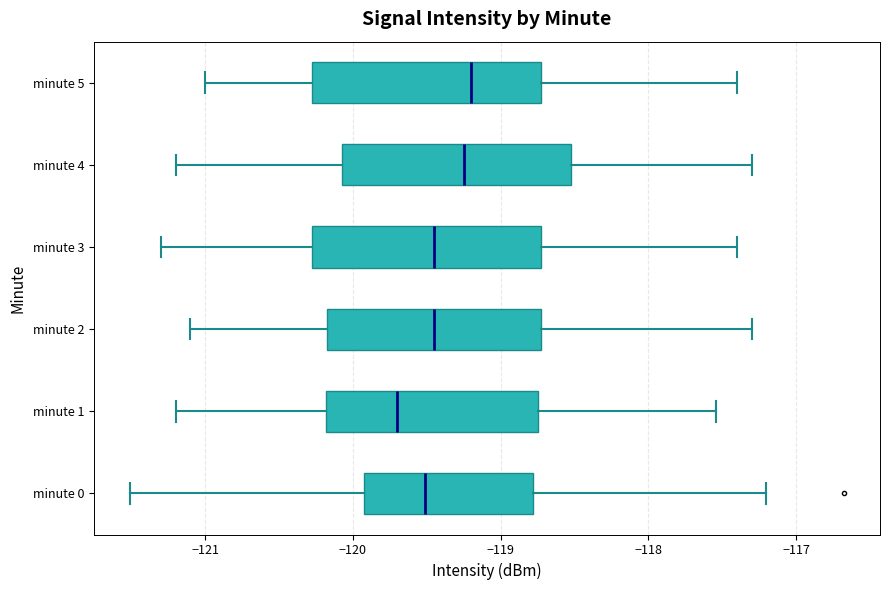

Reading bottom to top, transcribe this box plot: for each box, give where its median line is, the range the box spans, and where its two whiskers end, as read against the x-axis. The values are not printed on the chart, so give them approximately, as read against the axis.

minute 0: median -119.5, box -119.9 to -118.8, whiskers -121.5 to -117.2
minute 1: median -119.7, box -120.2 to -118.7, whiskers -121.2 to -117.5
minute 2: median -119.4, box -120.2 to -118.7, whiskers -121.1 to -117.3
minute 3: median -119.4, box -120.3 to -118.7, whiskers -121.3 to -117.4
minute 4: median -119.2, box -120.1 to -118.5, whiskers -121.2 to -117.3
minute 5: median -119.2, box -120.3 to -118.7, whiskers -121.0 to -117.4